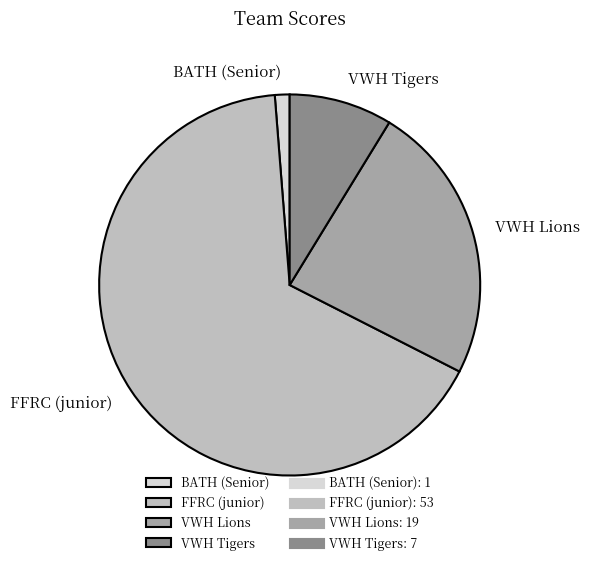

Does FFRC (junior) account for over 50% of the chart?

Yes